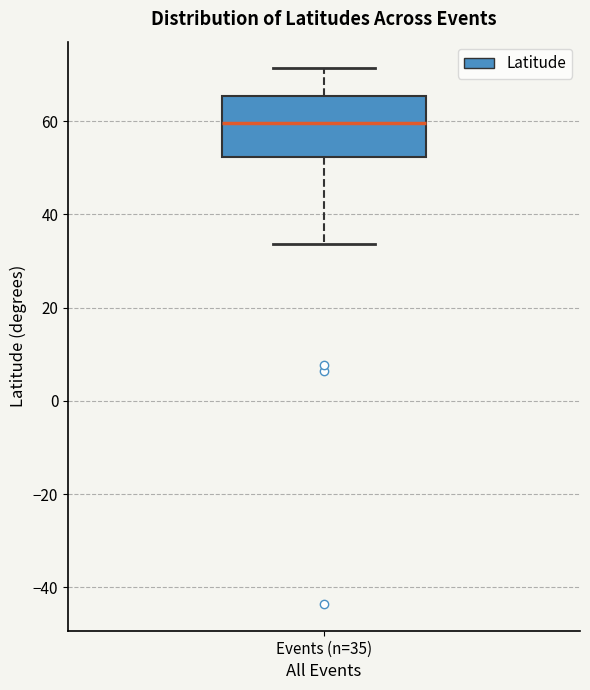

Transcribe this box plot: give where the median line is, the range the box spans, and where the two whiskers end, as read against the y-axis. The values are not printed on the chart, so give them approximately, as read against the axis.

median 60, box 52 to 66, whiskers 34 to 72